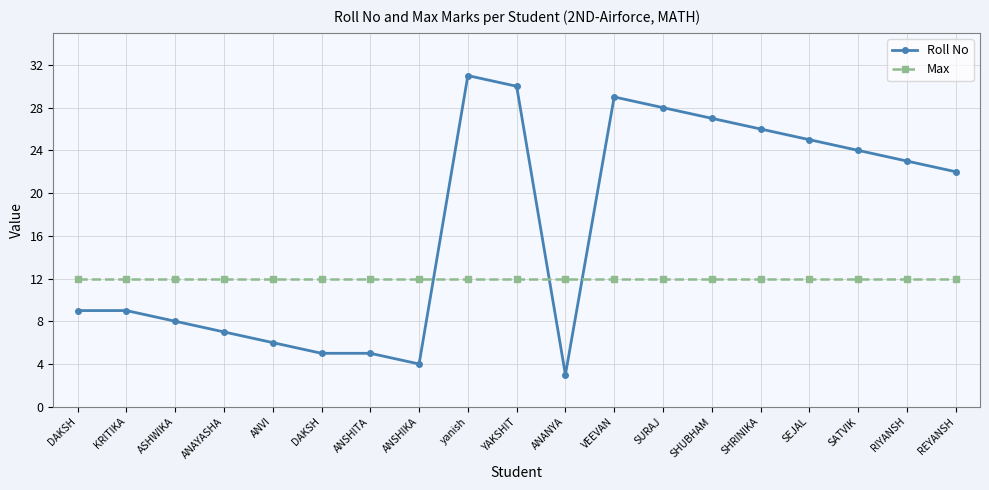

The value of Roll No at SEJAL is 25. True or false?

True